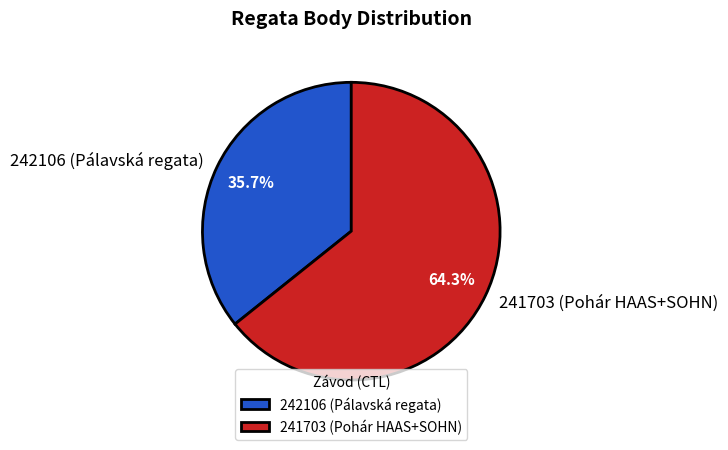

What percentage is the 242106 (Pálavská regata) slice, to the nearest percent?

36%